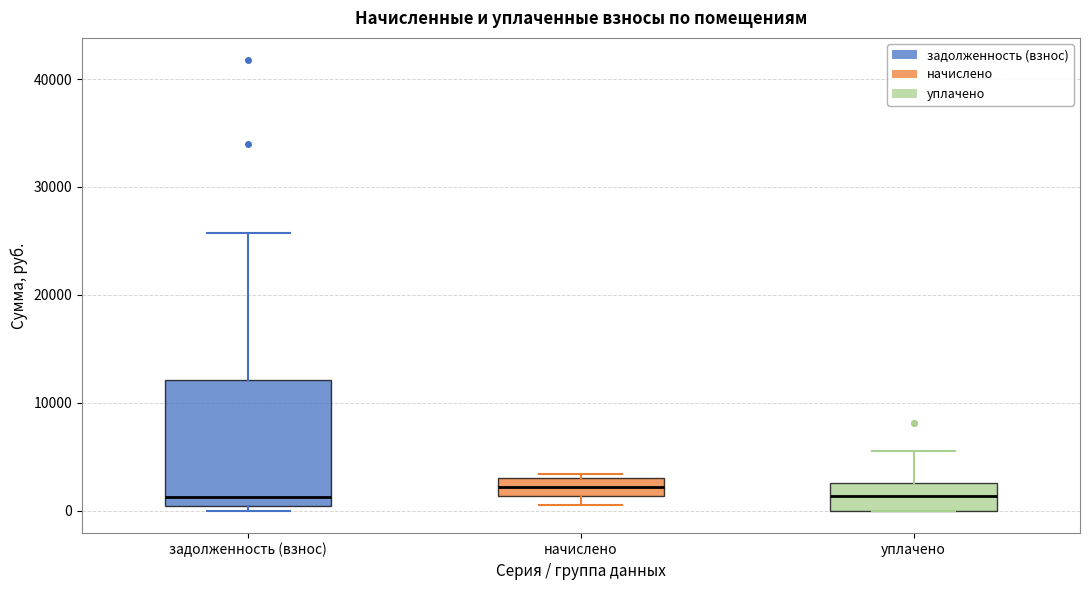

Reading left to right, transcribe this box plot: for each box, give where its median line is, the range the box spans, and where its two whiskers end, as read against the y-axis. The values are not printed on the chart, so give them approximately, as read against the axis.

задолженность (взнос): median 1000, box 0 to 12000, whiskers 0 (just below the box's lower edge) to 26000
начислено: median 2000, box 1000 to 3000, whiskers 1000 (below the box's lower edge) to 3000 (just above the box's upper edge)
уплачено: median 1000, box 0 to 3000, whiskers 0 to 6000